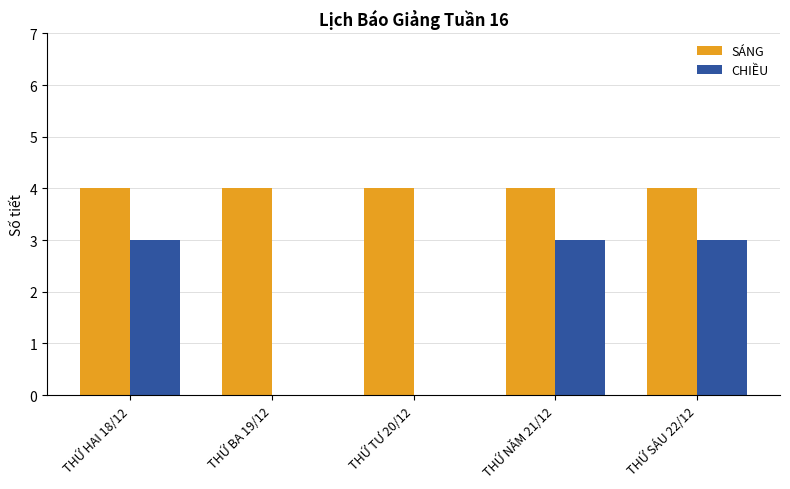

The value of SÁNG at THỨ NĂM 21/12 is 4. True or false?

True